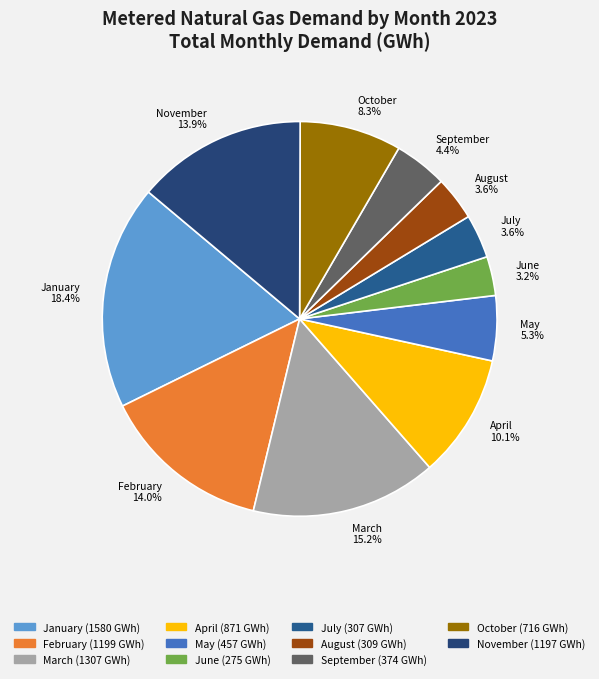

Which category has the biggest portion of the pie?

January